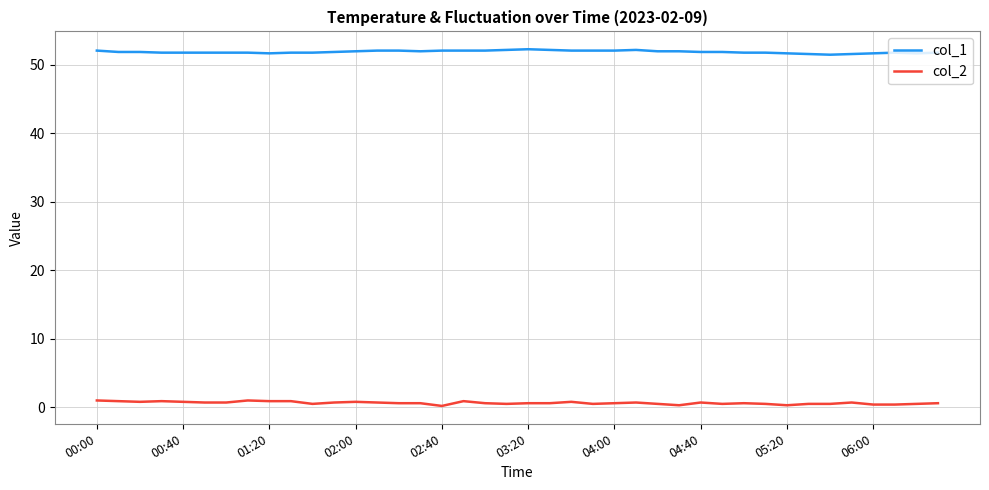

True or false: col_1 and col_2 cross at least once.

False